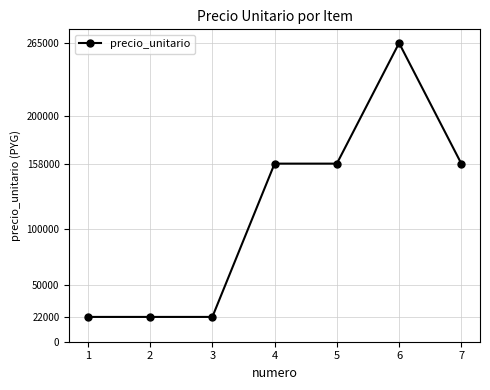

What is the maximum value shown in the chart?

265000